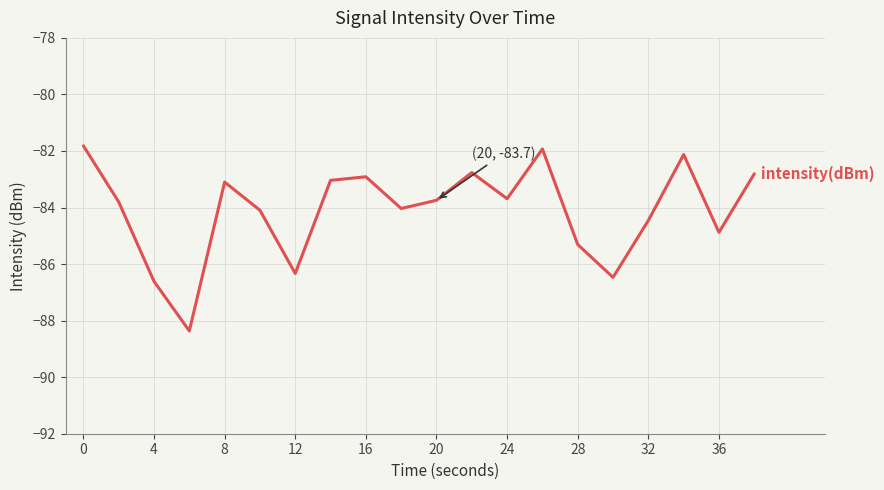

How many series are shown in this chart?

1